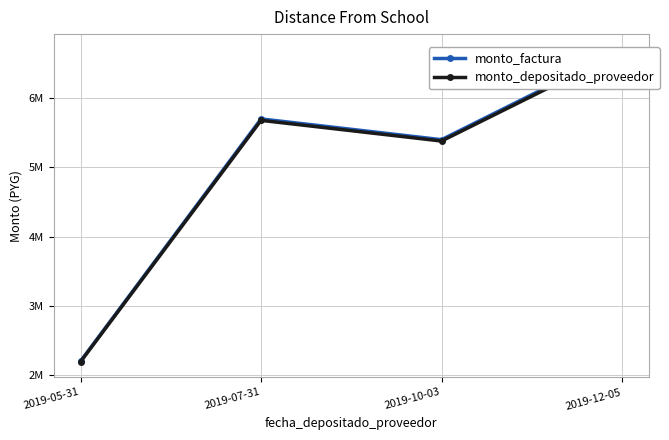

True or false: monto_factura has a value of 8045793 at 2019-10-03.

False